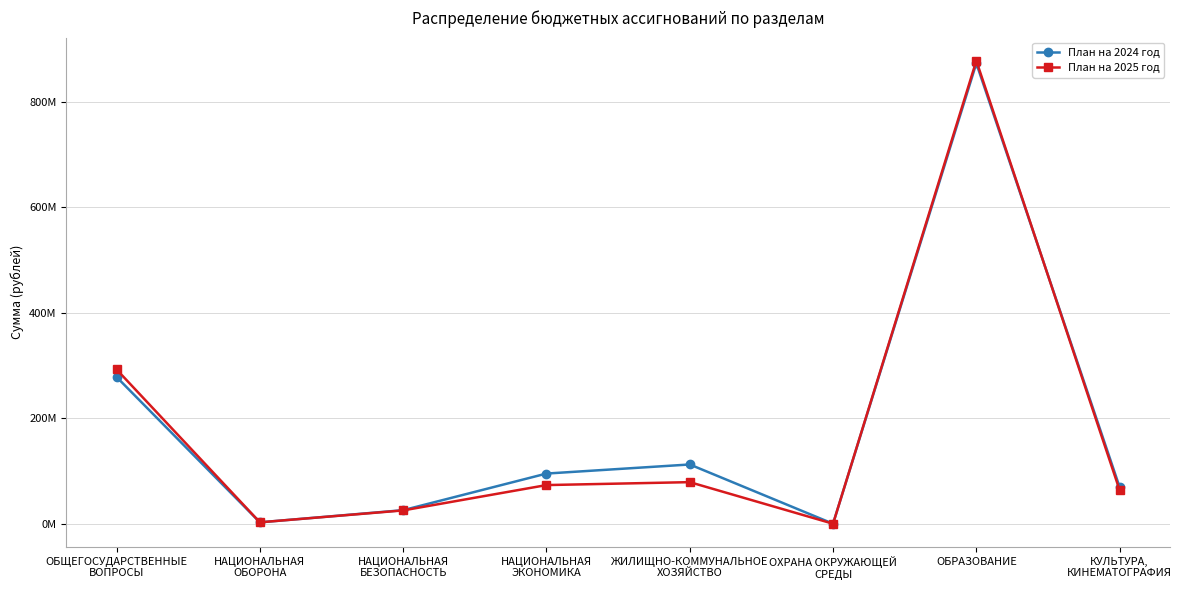

True or false: План на 2024 год has a value of 167354643.4 at НАЦИОНАЛЬНАЯ
ЭКОНОМИКА.

False